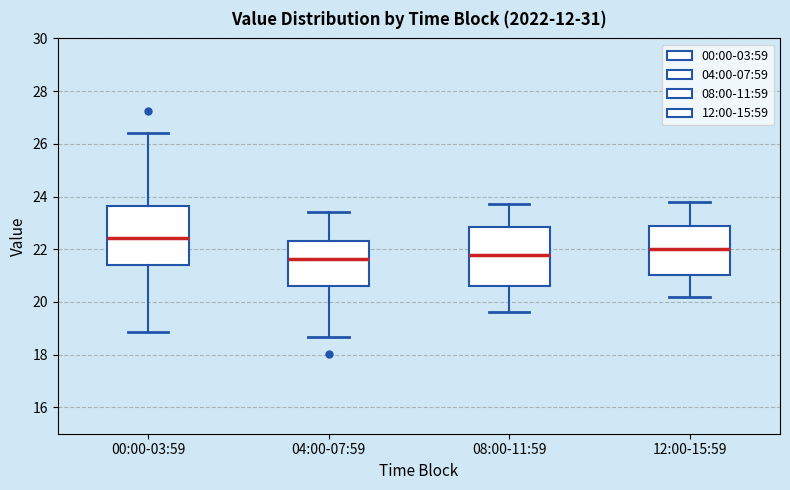

Which box's median line is the highest?

00:00-03:59